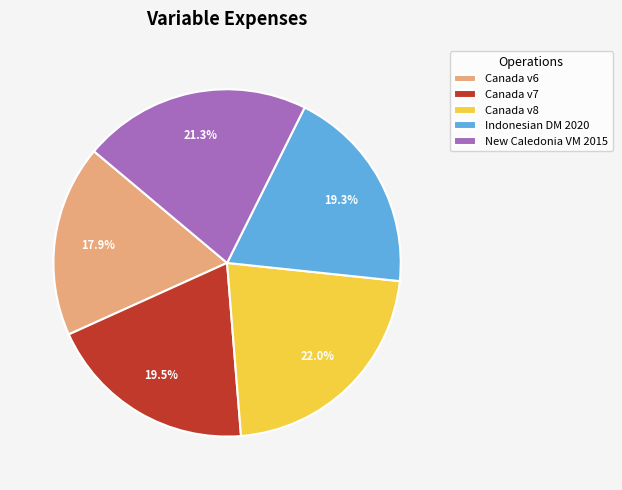

Does any single category account for the majority?

No